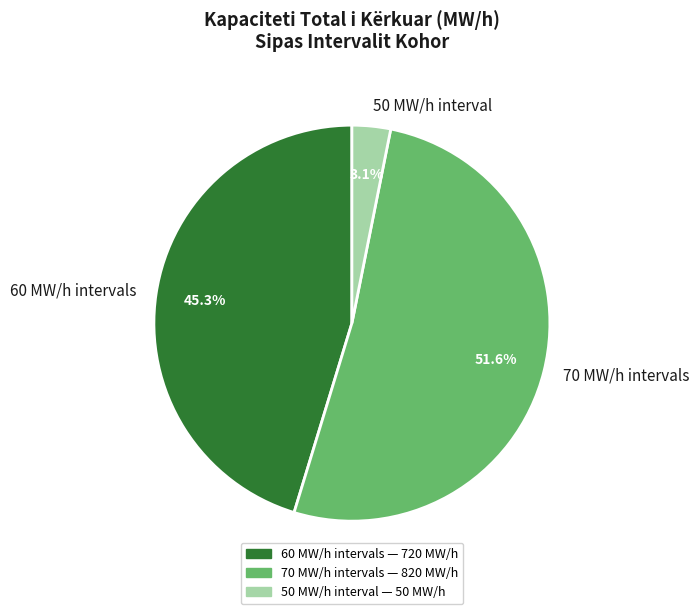

What percentage do 60 MW/h intervals and 70 MW/h intervals together represent?

96.9%